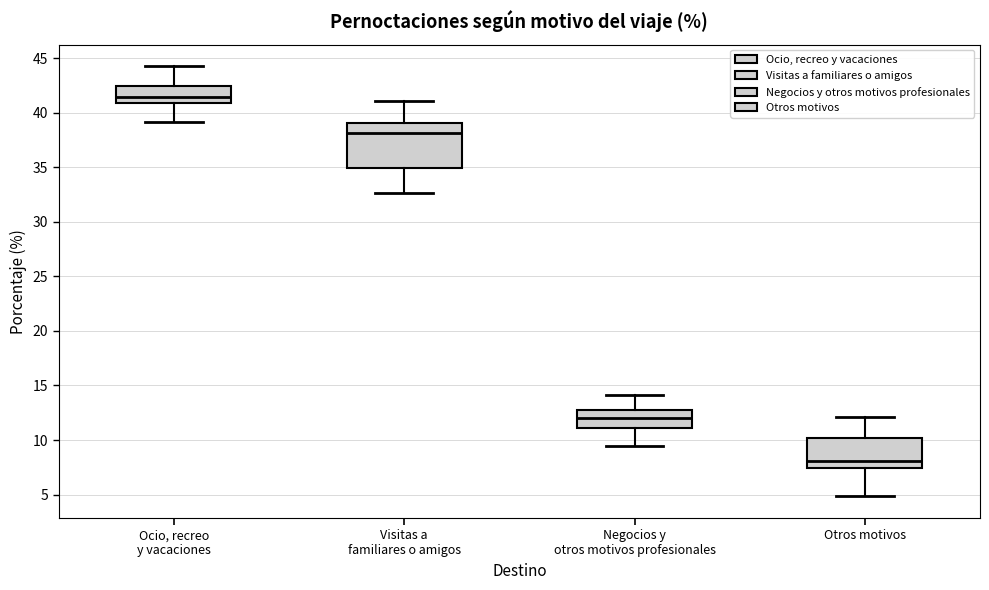

Where is the upper edge of the box for Visitas a familiares o amigos on the y-axis? The values are not printed on the chart, so give them approximately, as read against the axis.

39.0